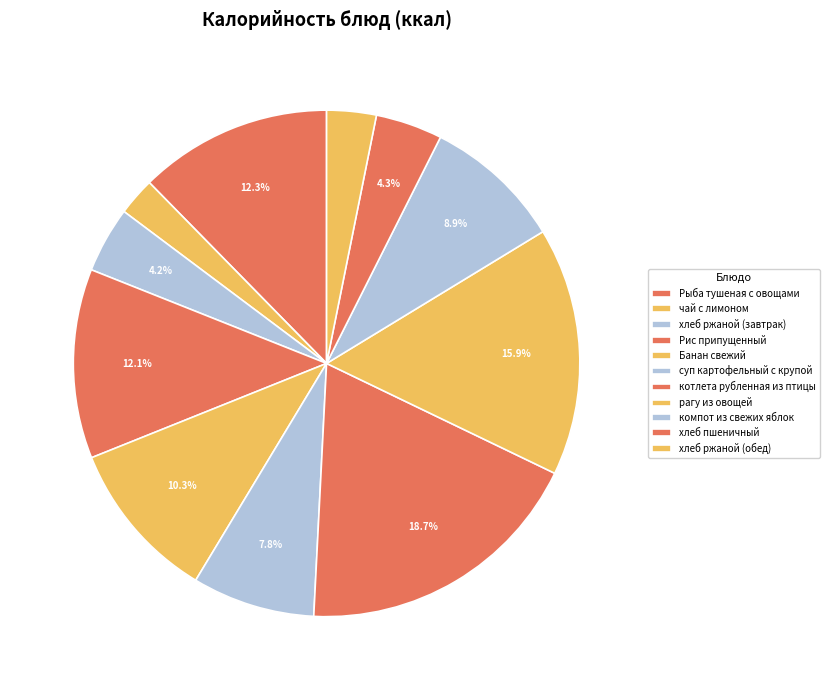

Which slice is the largest?

котлета рубленная из птицы